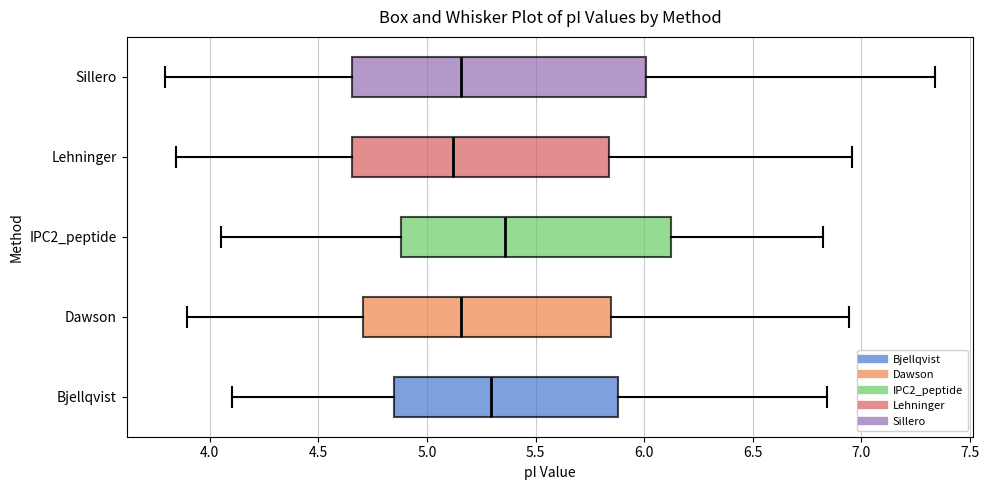

Comparing the boxes themselves (not the whiskers), which one is the widest?

Sillero